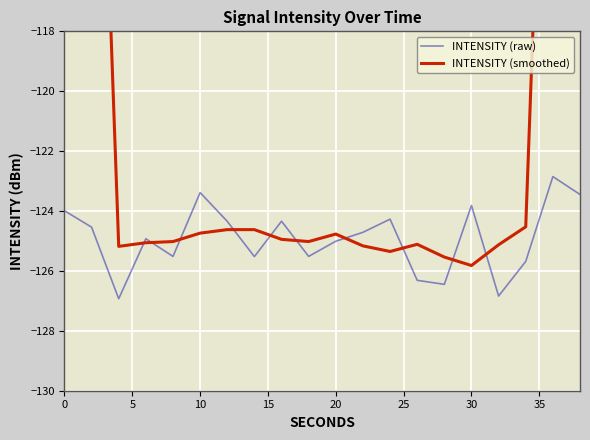

How many intersections are there between INTENSITY (raw) and INTENSITY (smoothed)?

10